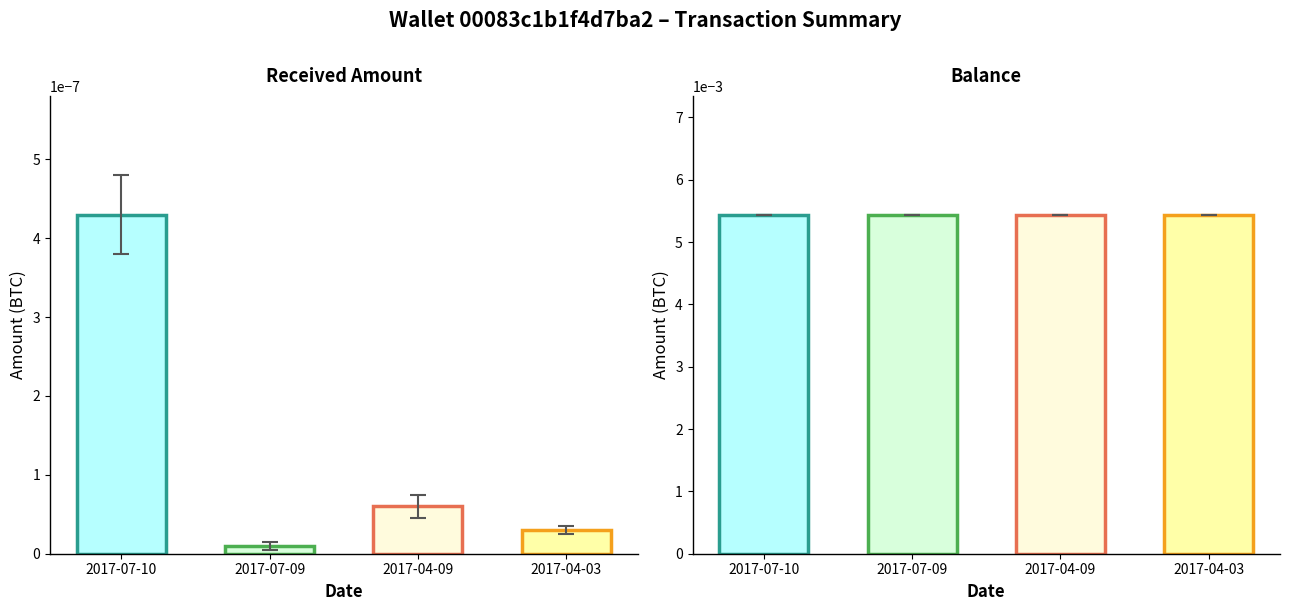

How many data points does each series have?

4